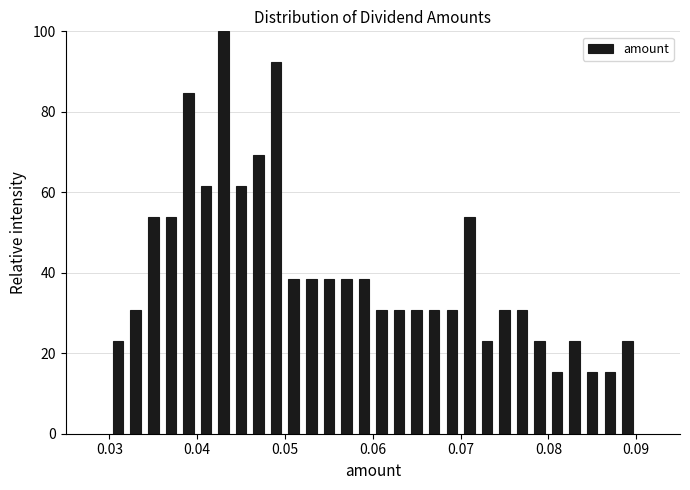

Around what value on the x-axis is the tallest bar? Give the approximate position of its centre, as read against the axis.

0.043